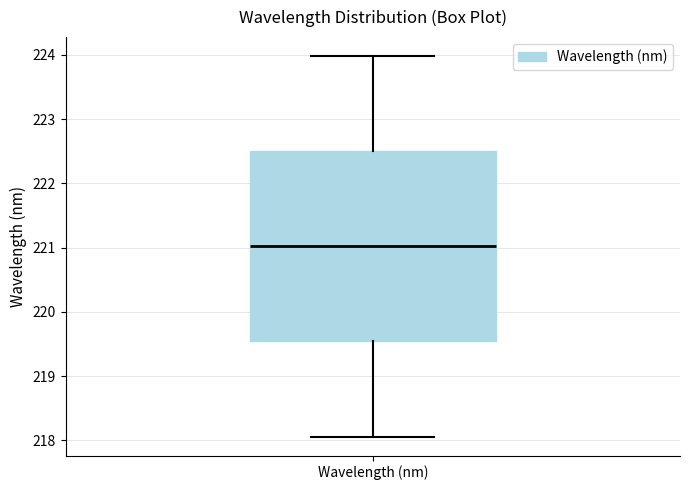

Read this box plot against the y-axis: the position of the median line, the range covered by the box, and the ends of both whiskers. The values are not printed on the chart, so give them approximately, as read against the axis.

median 221.0, box 219.5 to 222.5, whiskers 218.1 to 224.0